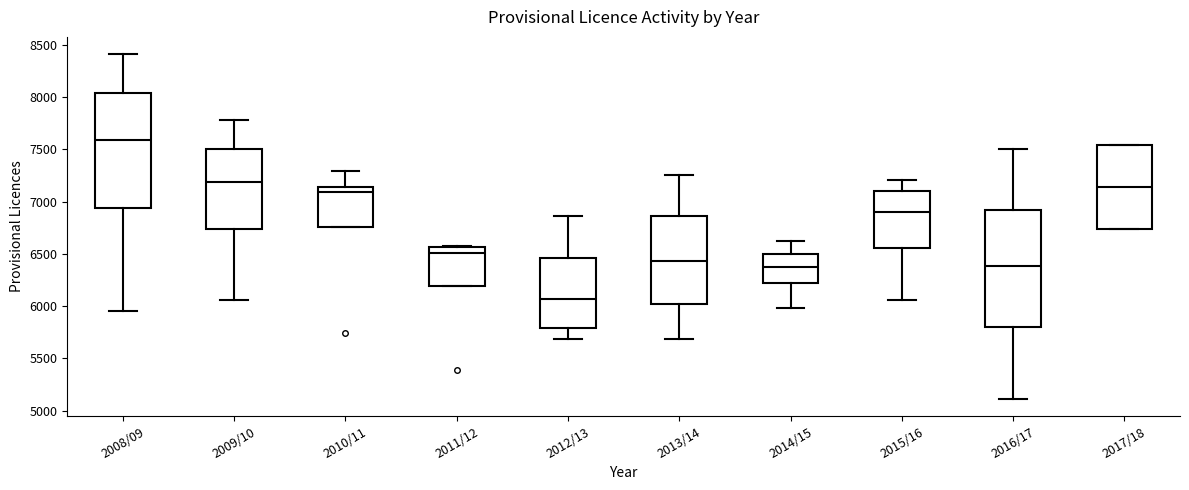

Which box has the highest median line?

2008/09